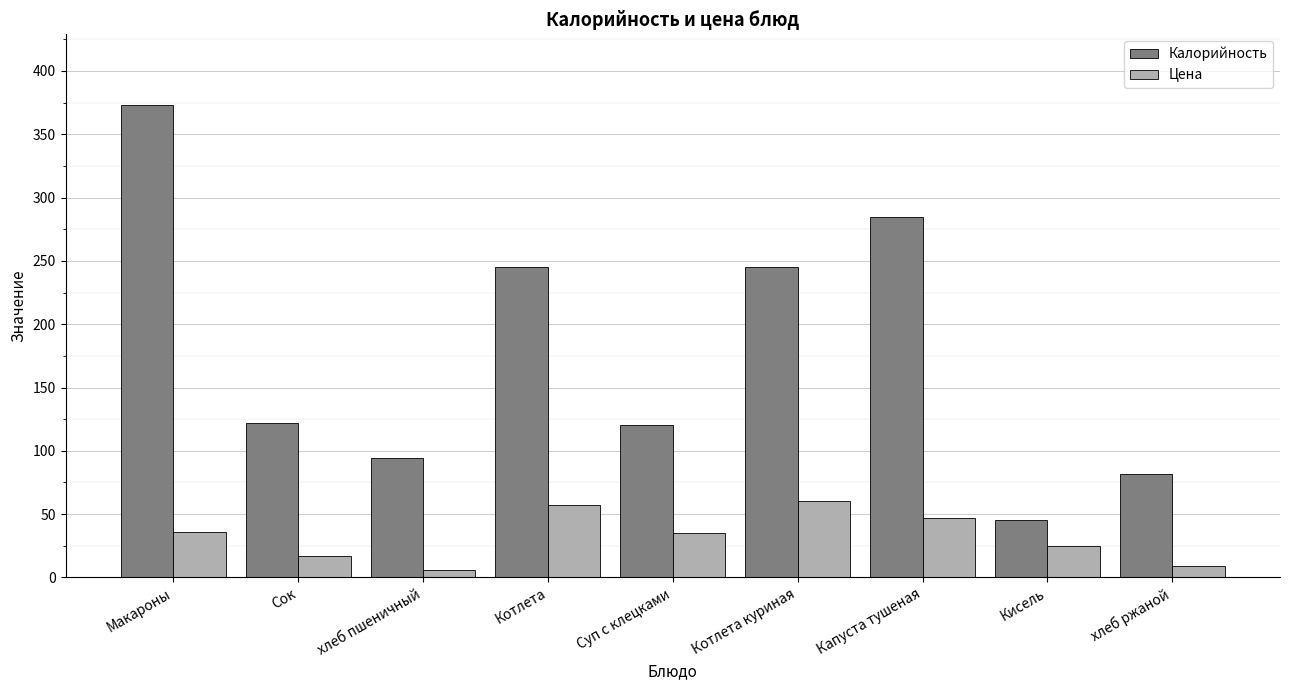

What value does the Калорийность series have at Котлета куриная?

245.0